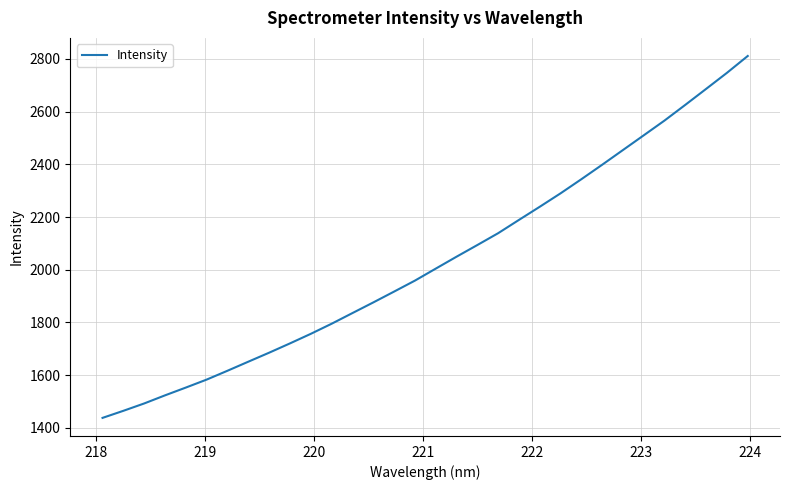

What is the maximum value shown in the chart?

2811.4